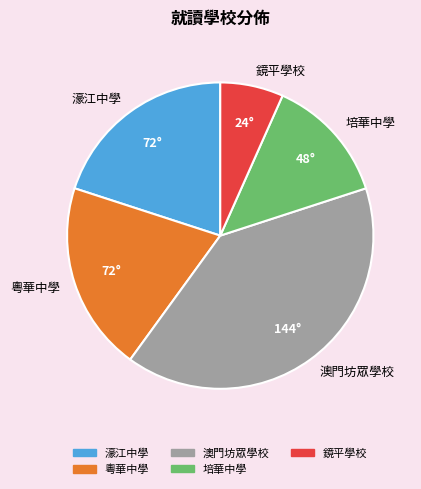

The 澳門坊眾學校 slice represents 40% of the pie. True or false?

True